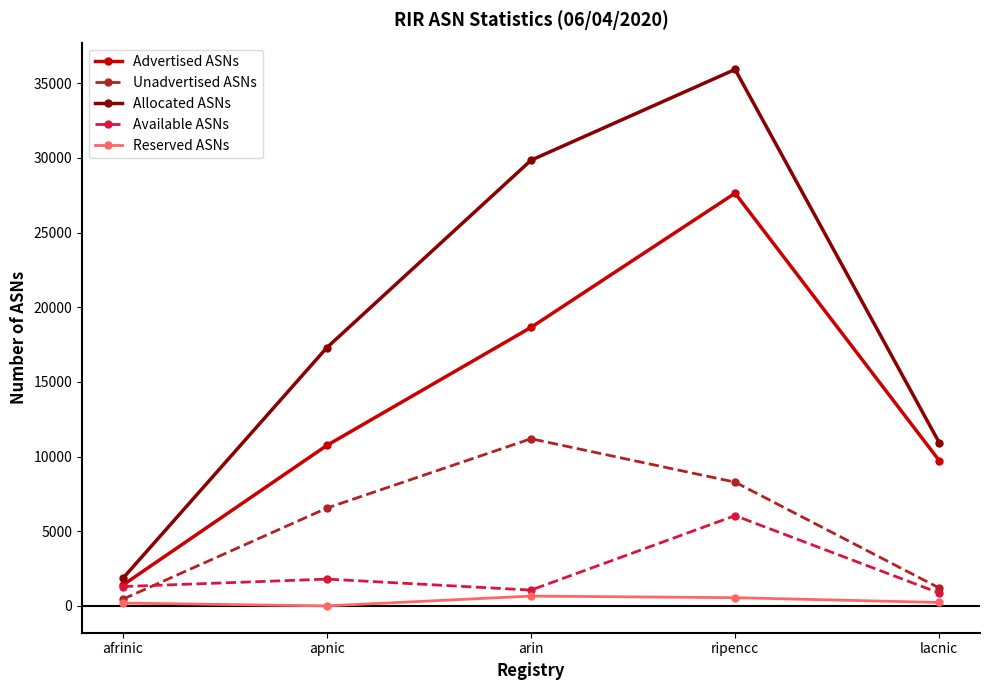

True or false: Unadvertised ASNs has more than 1 points higher than both neighbors.

False